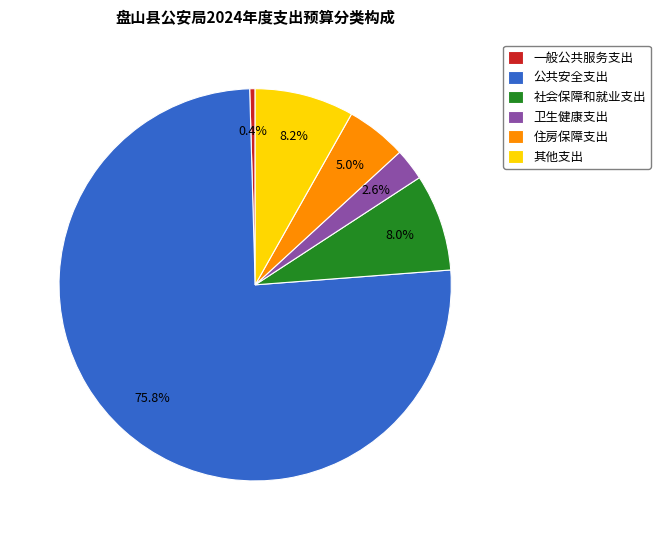

Approximately how many times larger is the value at 其他支出 compared to 住房保障支出?

1.6